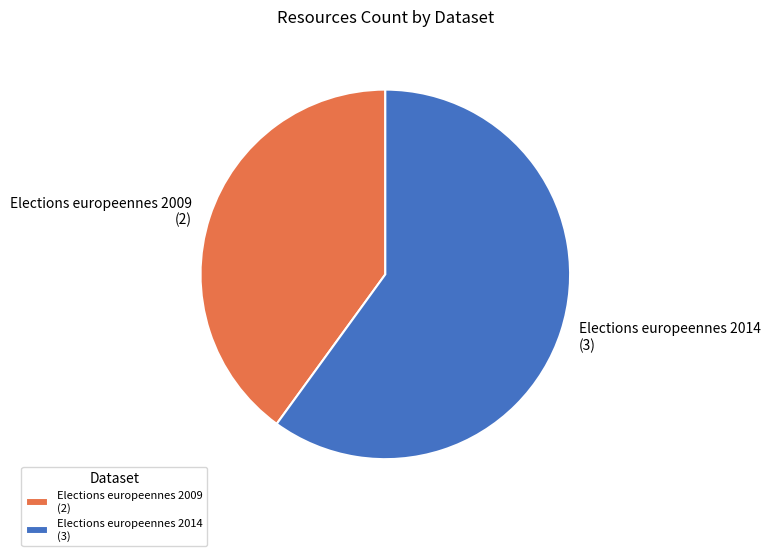

Does Elections europeennes 2014 (3) account for over 50% of the chart?

Yes